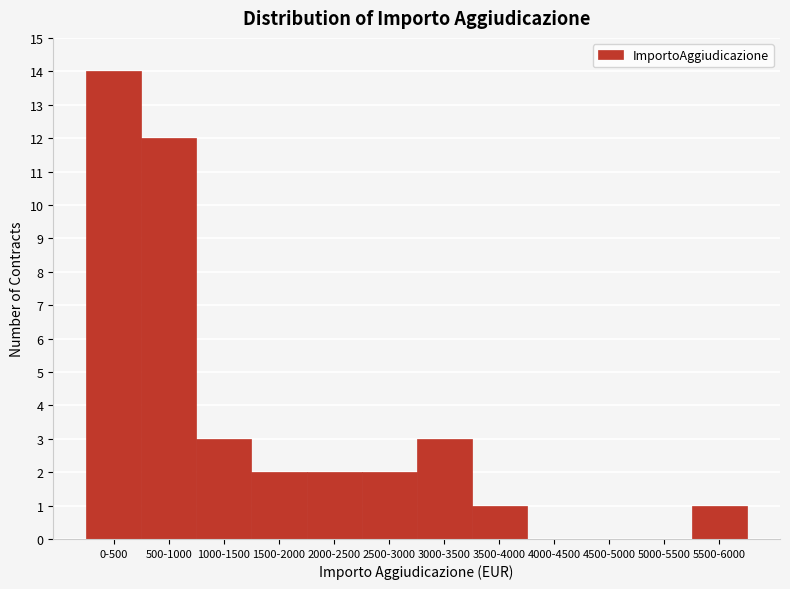

Reading left to right, what are all the values shown in this chart?

0-500=14	500-1000=12	1000-1500=3	1500-2000=2	2000-2500=2	2500-3000=2	3000-3500=3	3500-4000=1	4000-4500=0	4500-5000=0	5000-5500=0	5500-6000=1